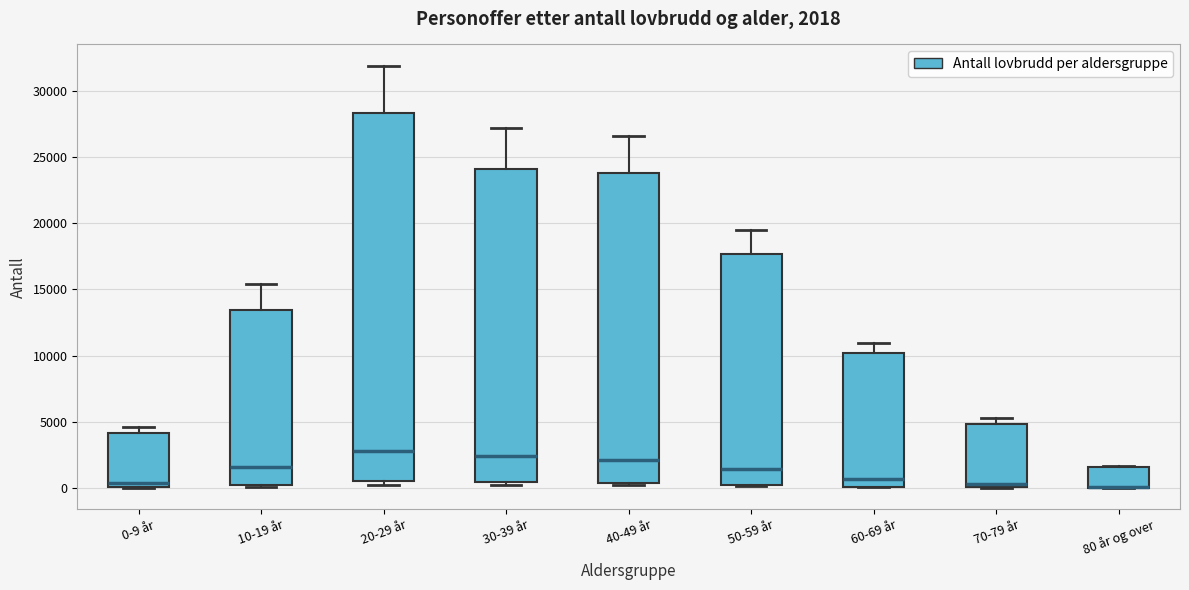

Which box is the tallest, from its lower edge to its upper edge?

20-29 år